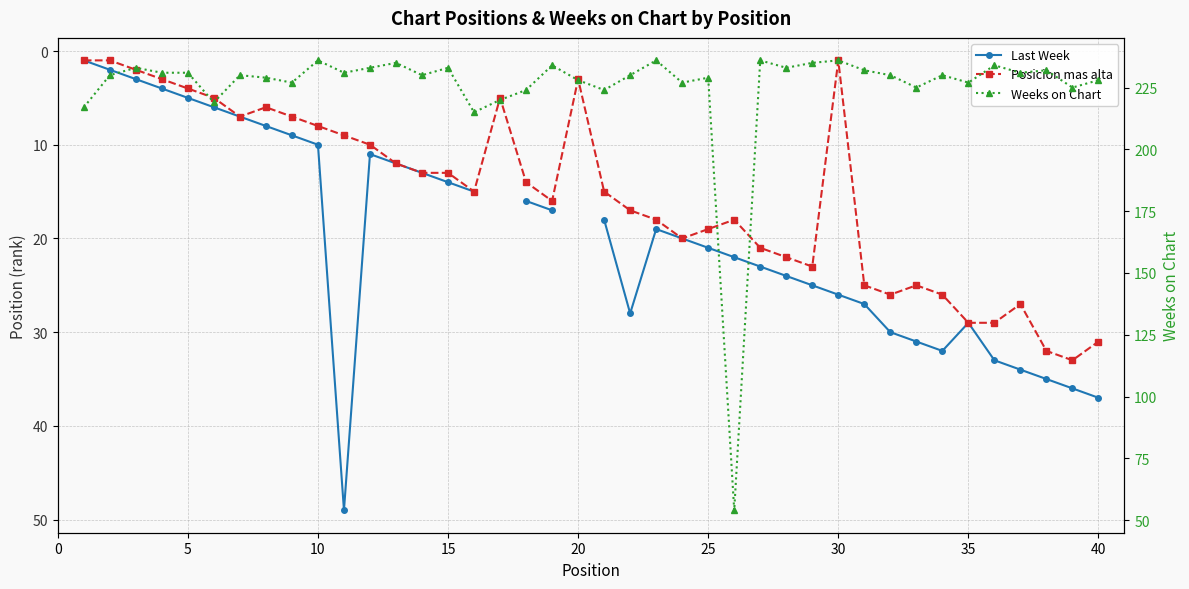

True or false: Posicion mas alta and Last Week cross at least once.

False